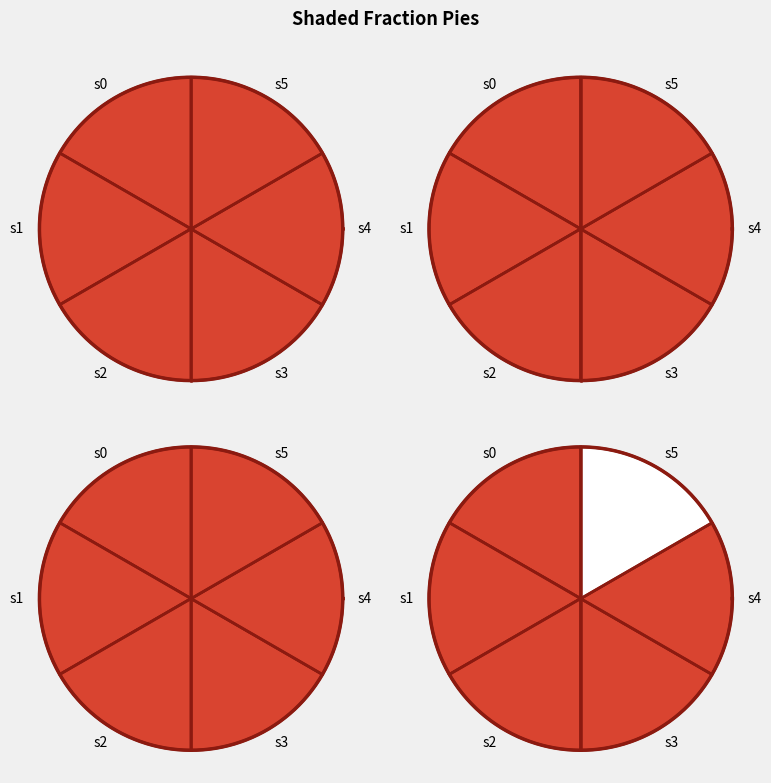

True or false: 4 accounts for 27% of the total.

False